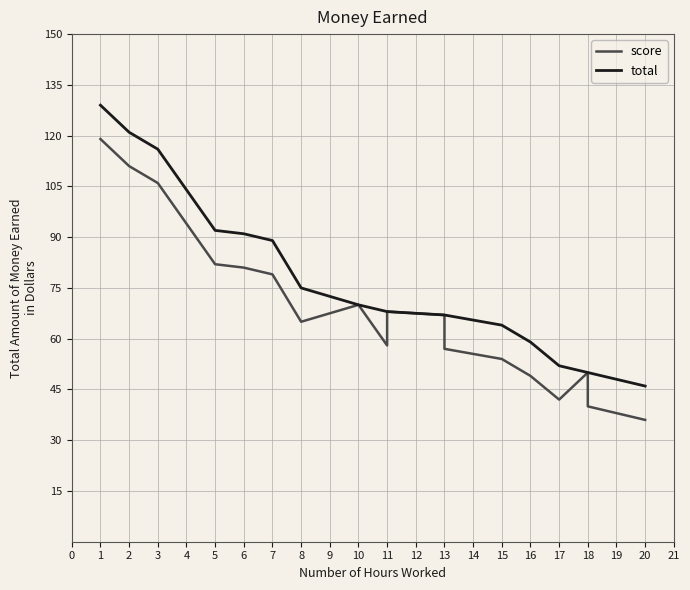

Which series has the largest range (max minus min)?

score